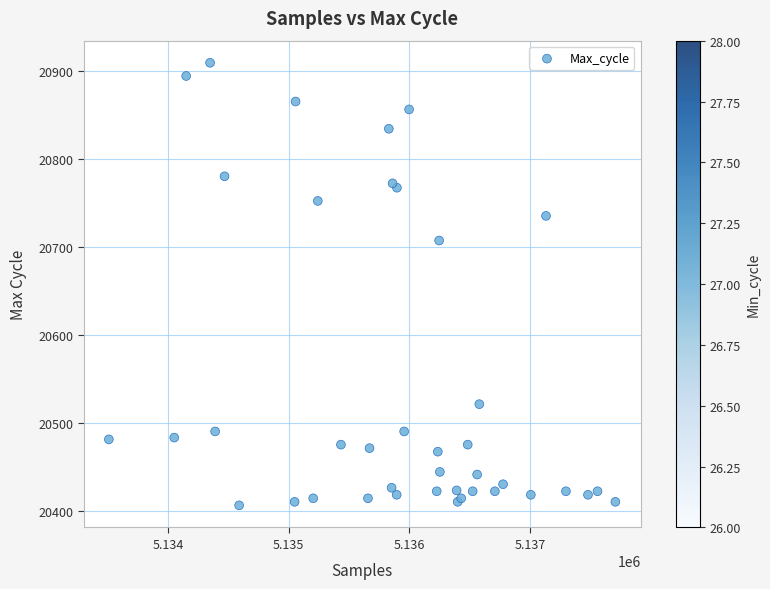

What Y value in the scatter plot is closest to 20657?

20707